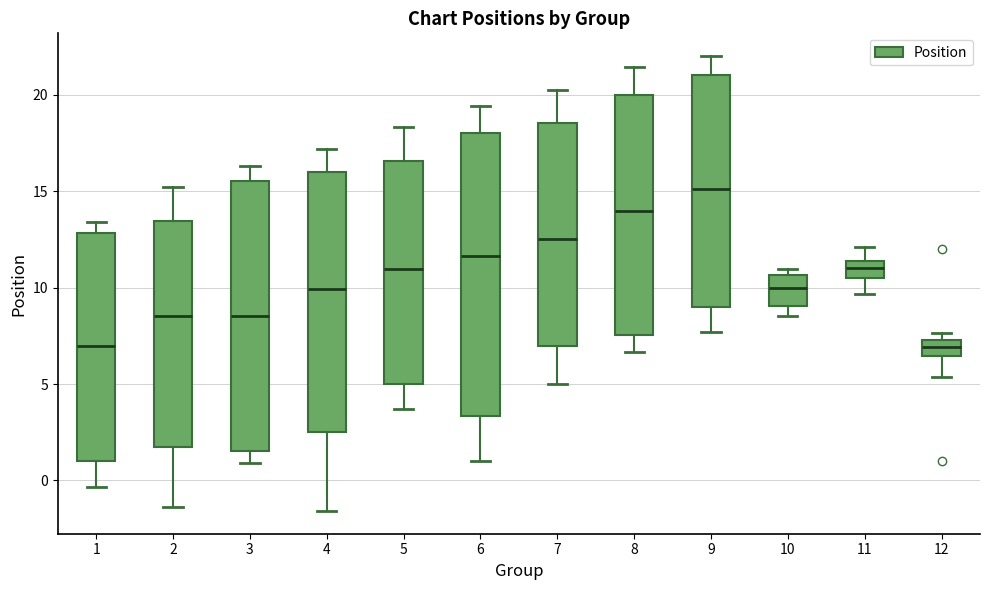

Comparing the boxes themselves (not the whiskers), which one is the tallest?

6